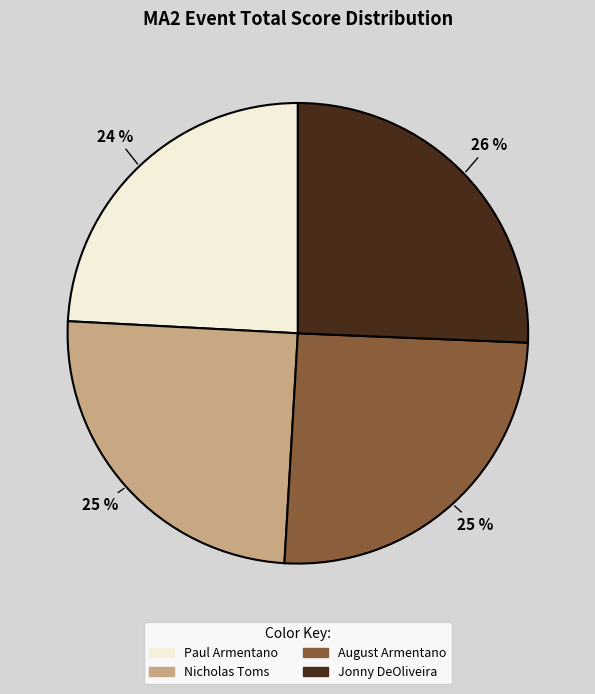

Is August Armentano the majority of the pie?

No